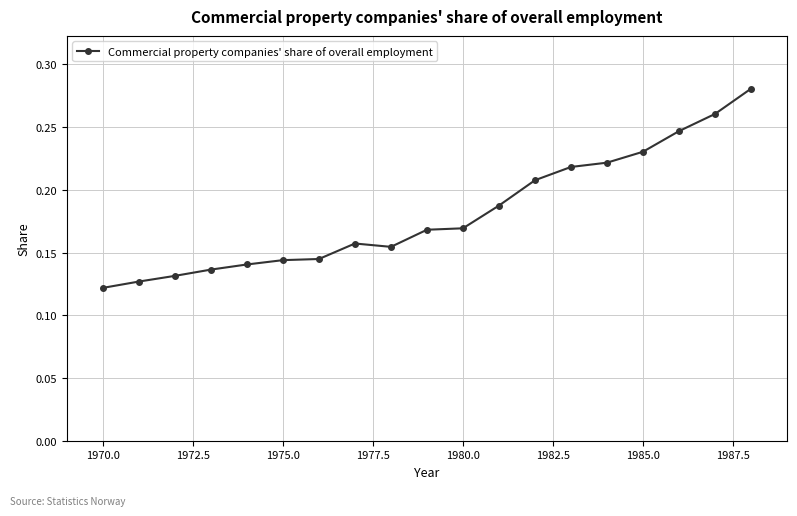

How many data points does each series have?

19